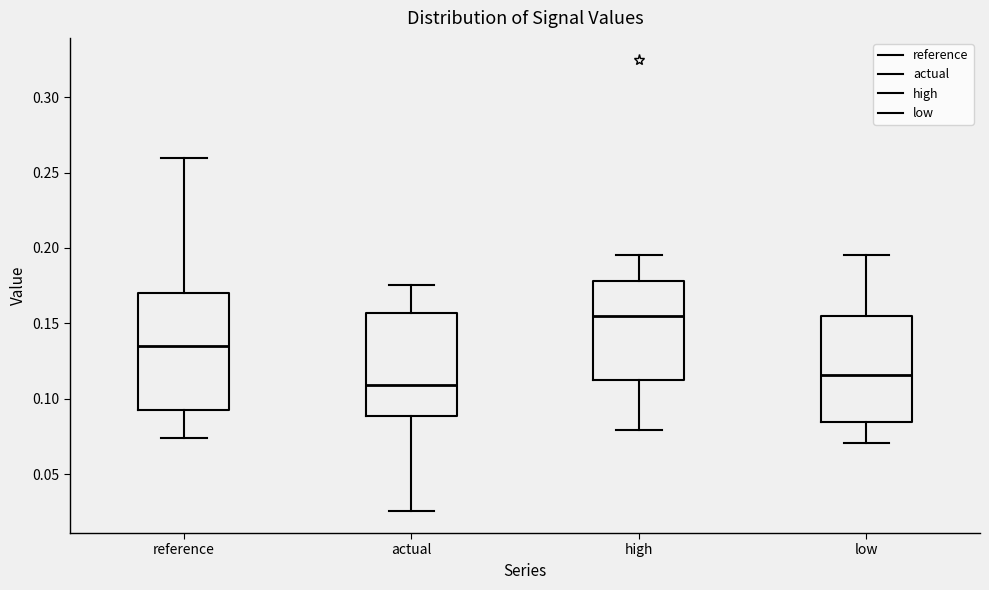

Reading left to right, read every box against the y-axis: the position of its median line, the range the box covers, and the ends of its whiskers. The values are not printed on the chart, so give them approximately, as read against the axis.

reference: median 0.135, box 0.095 to 0.170, whiskers 0.075 to 0.260
actual: median 0.110, box 0.090 to 0.155, whiskers 0.025 to 0.175
high: median 0.155, box 0.115 to 0.180, whiskers 0.080 to 0.195
low: median 0.115, box 0.085 to 0.155, whiskers 0.070 to 0.195